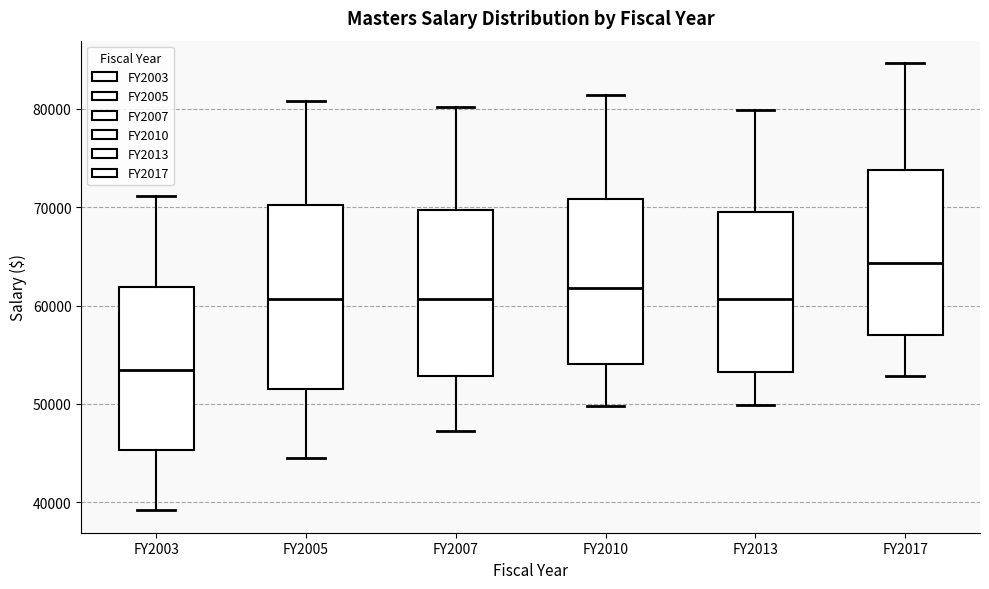

Reading left to right, read every box against the y-axis: the position of its median line, the range the box covers, and the ends of its whiskers. The values are not printed on the chart, so give them approximately, as read against the axis.

FY2003: median 53000, box 45000 to 62000, whiskers 39000 to 71000
FY2005: median 61000, box 51000 to 70000, whiskers 45000 to 81000
FY2007: median 61000, box 53000 to 70000, whiskers 47000 to 80000
FY2010: median 62000, box 54000 to 71000, whiskers 50000 to 81000
FY2013: median 61000, box 53000 to 70000, whiskers 50000 to 80000
FY2017: median 64000, box 57000 to 74000, whiskers 53000 to 85000